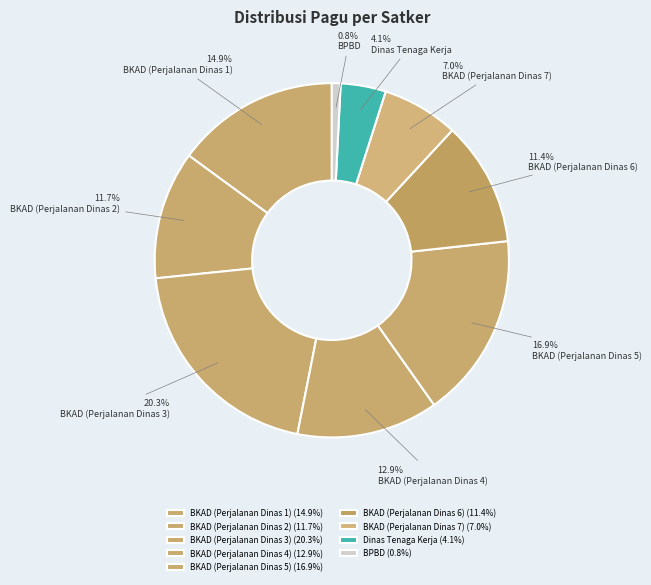

Count the number of slices in the pie.

9